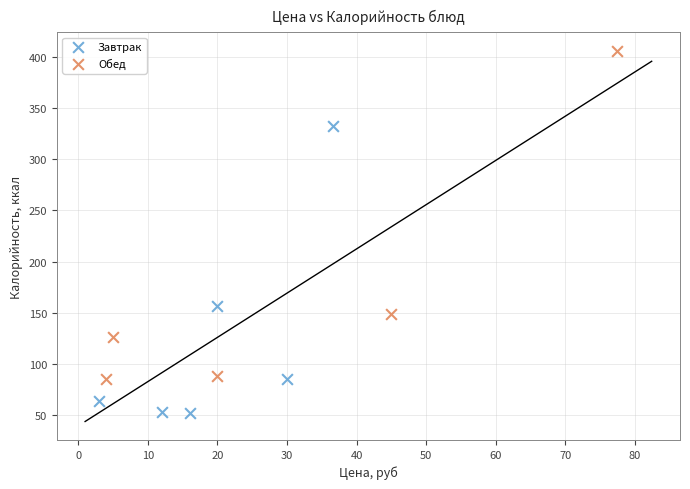

Which series contains the lowest Y value?

Завтрак